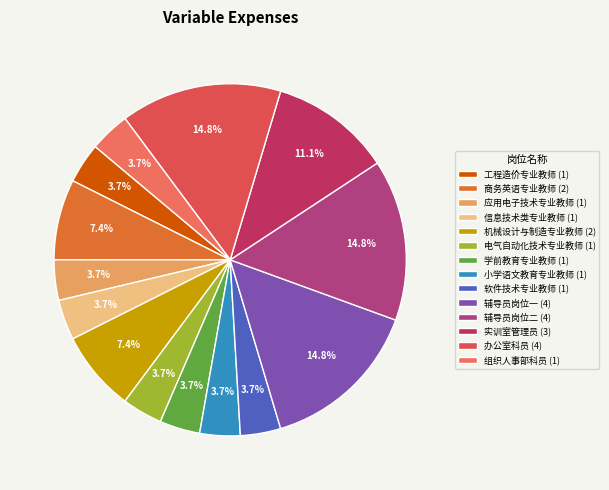

Which category has the smallest portion of the pie?

工程造价专业教师